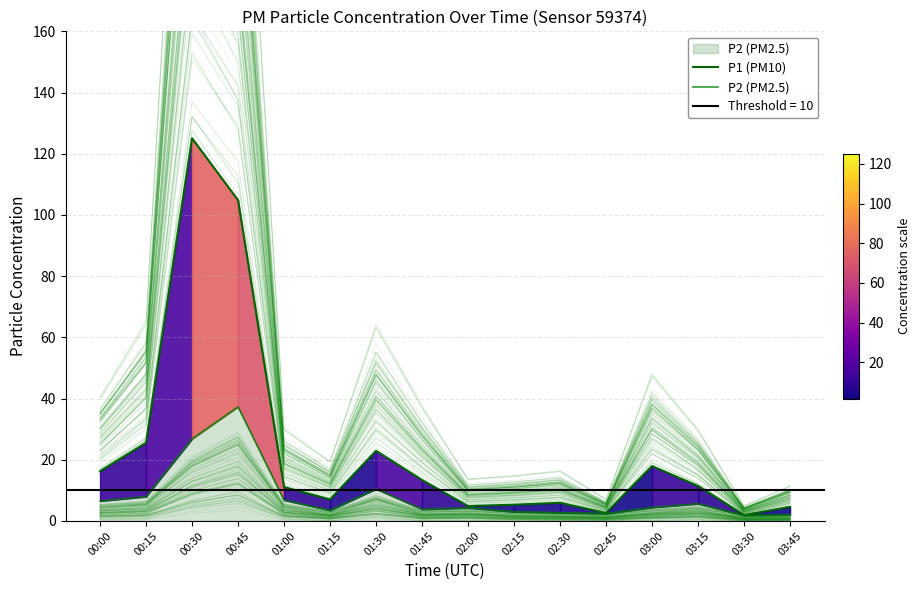

Does the chart display data point markers on the line(s)?

No